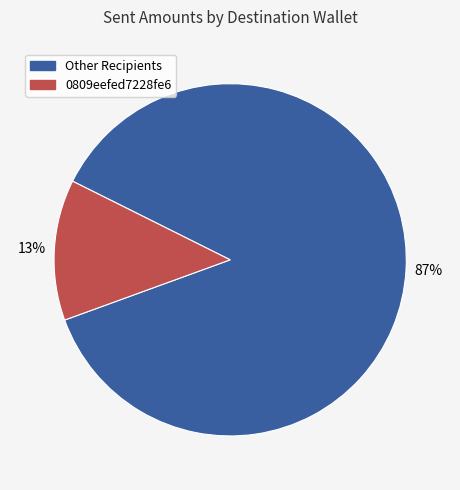

Does any single category account for the majority?

Yes